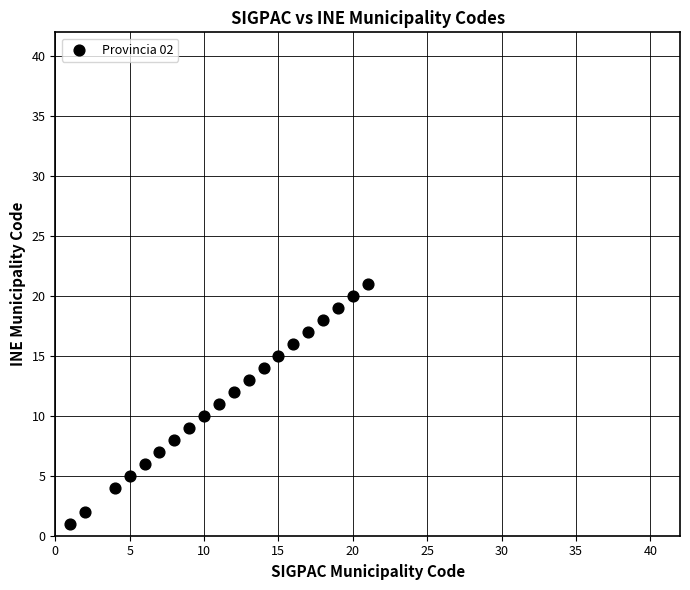

What is the range of Y values (max minus min)?

20